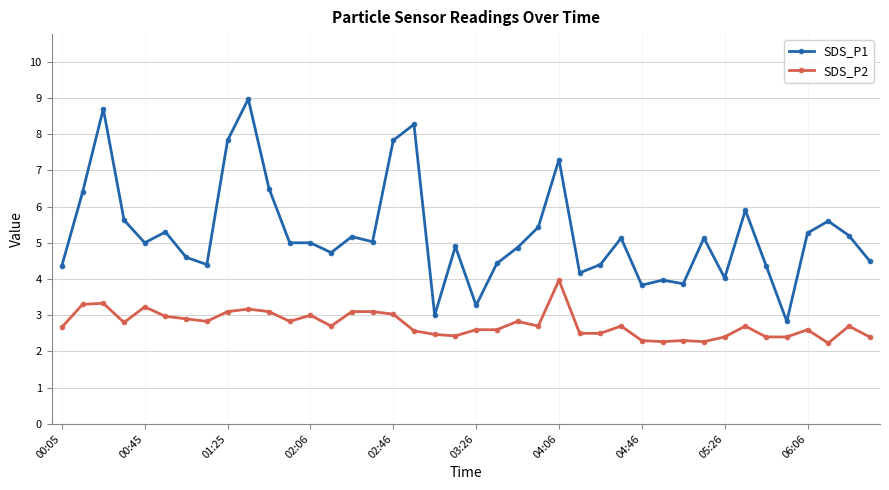

What is the value of the SDS_P2 point at the 26th from the left?

2.5